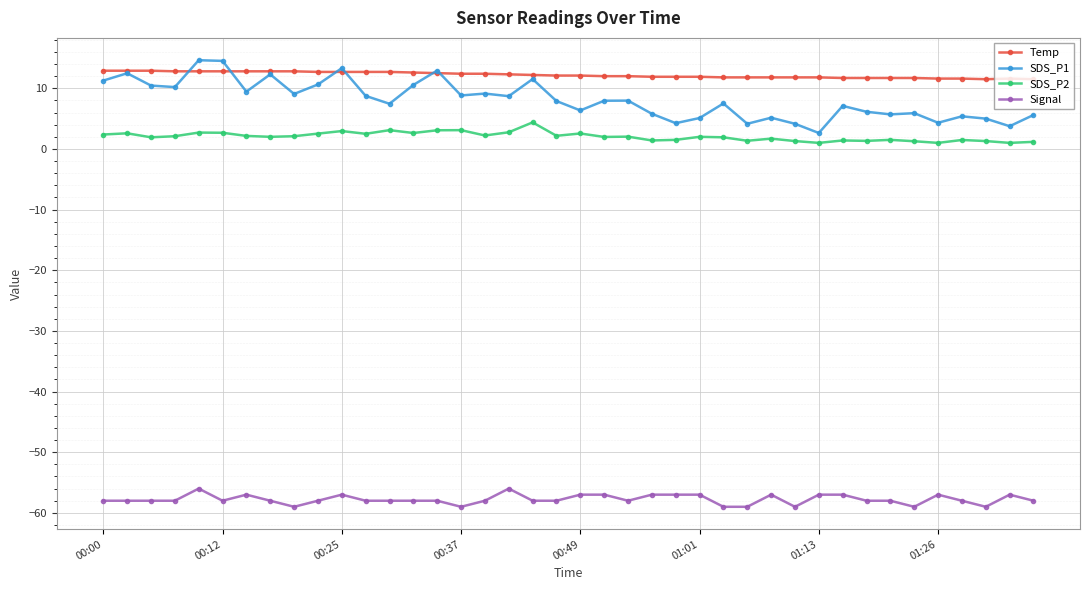

Which series has the largest total across all categories?

Temp